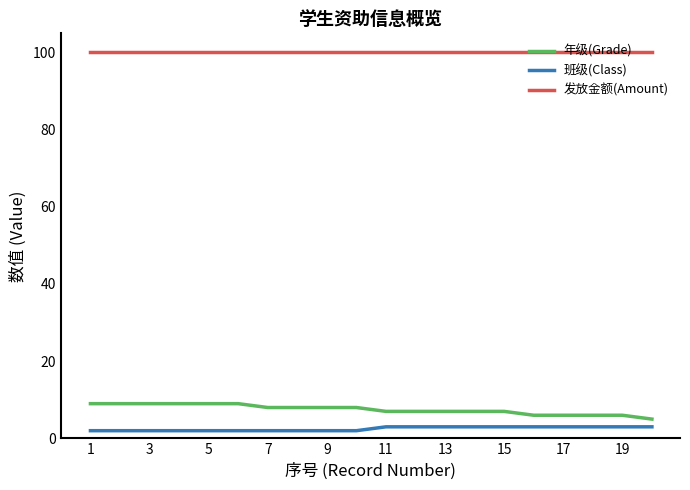

Which series has the largest total across all categories?

发放金额(Amount)